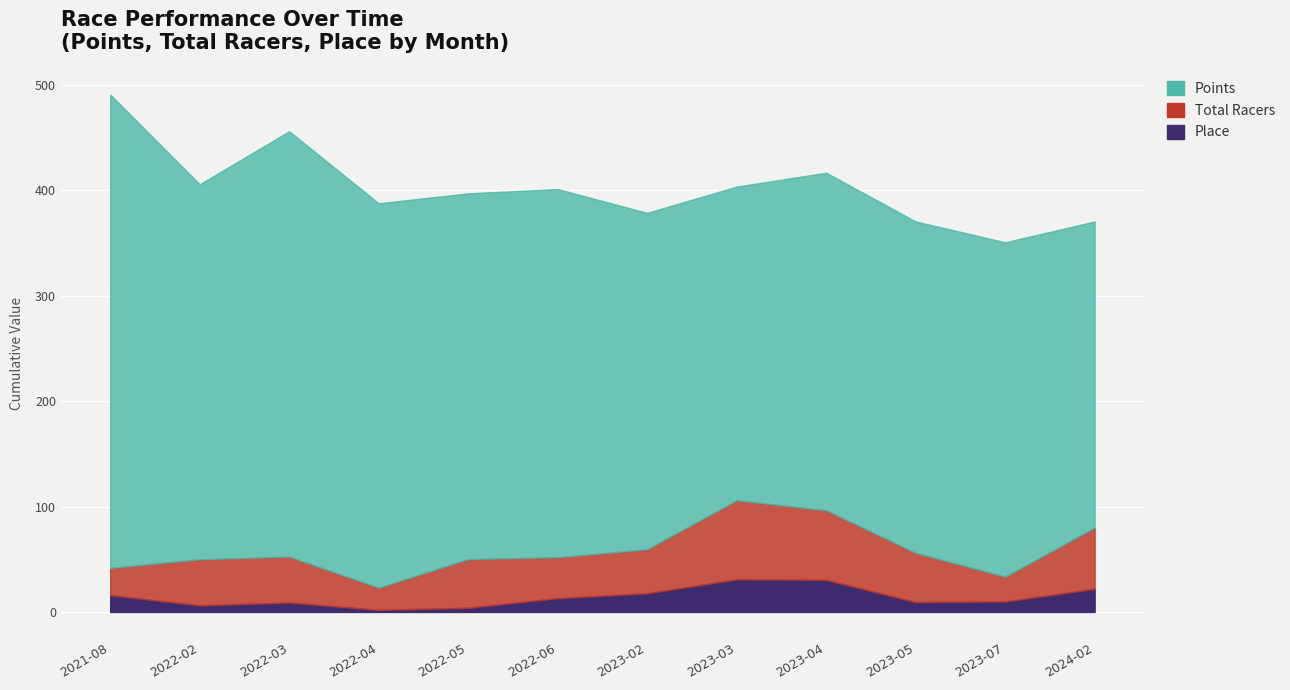

True or false: Points and Place intersect in this chart.

False